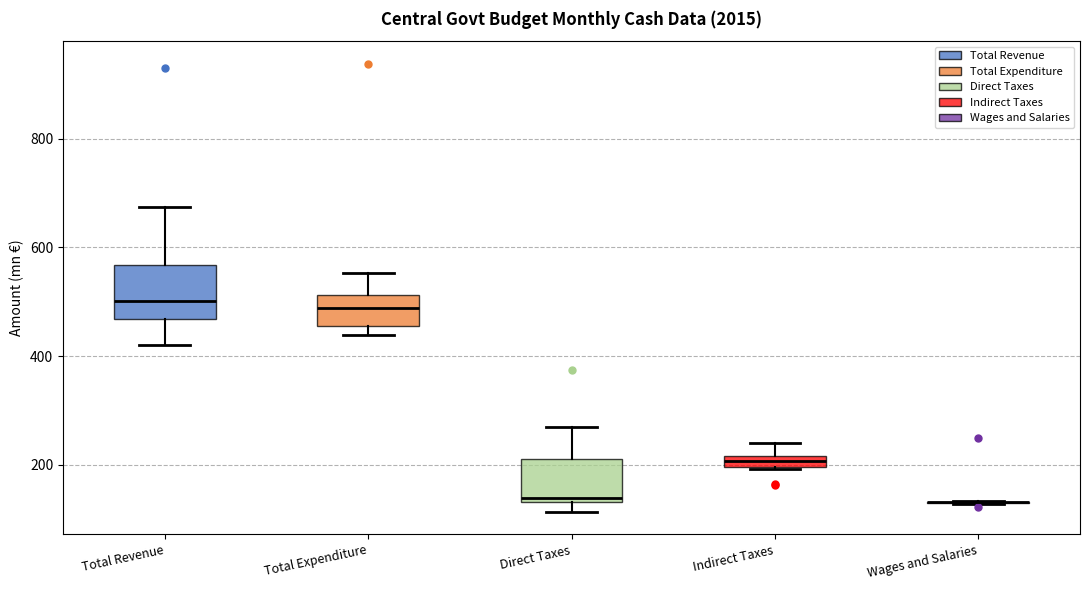

Comparing the boxes themselves (not the whiskers), which one is the tallest?

Total Revenue